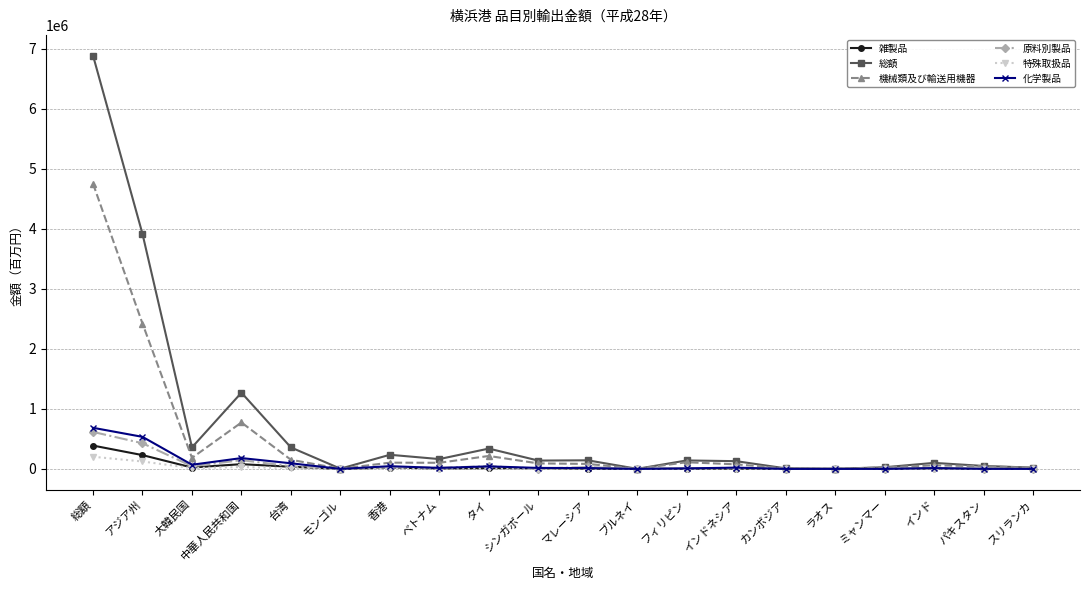

Which series has the widest spread of values?

総額